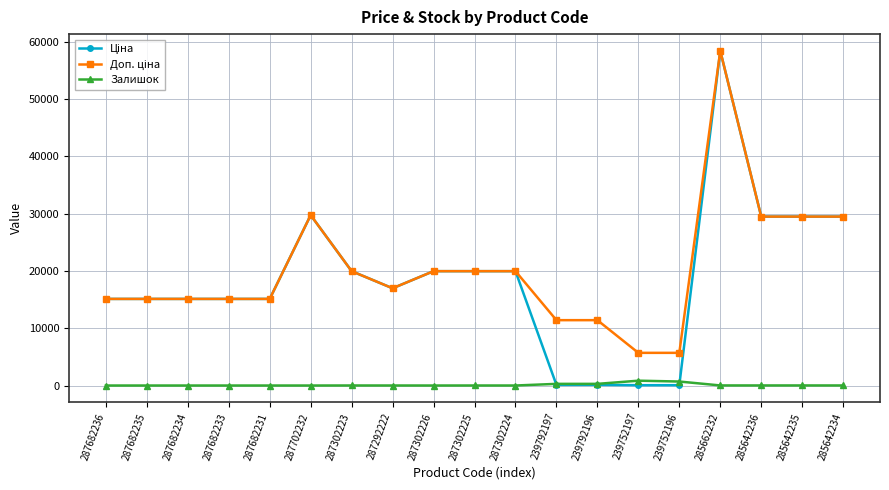

What is the total value across all series at 287682233?

30240.0